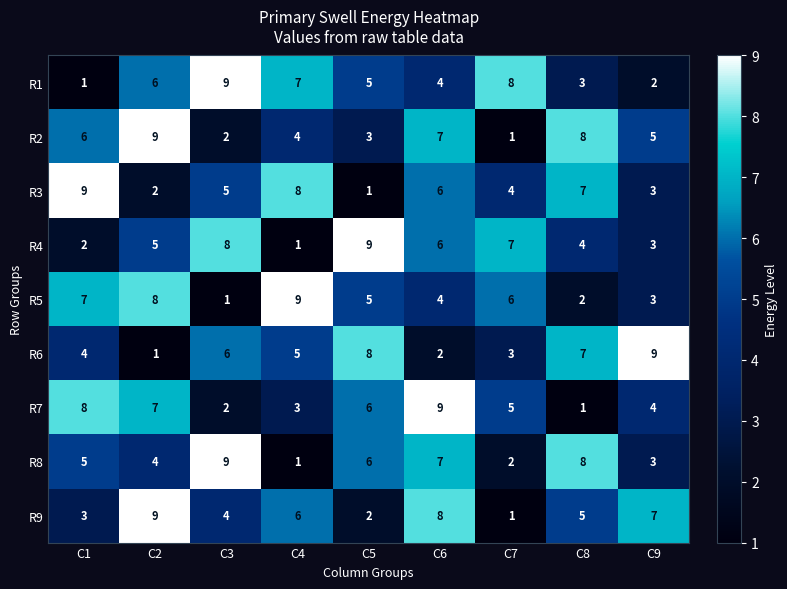

What is the difference between the maximum and minimum values in the R1 series?

8